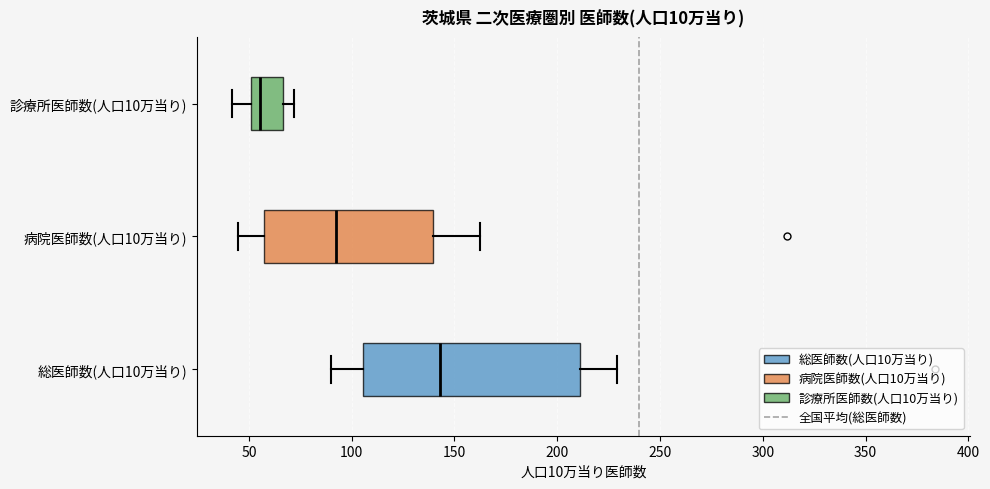

Which box's median line is the furthest to the left?

診療所医師数(人口10万当り)